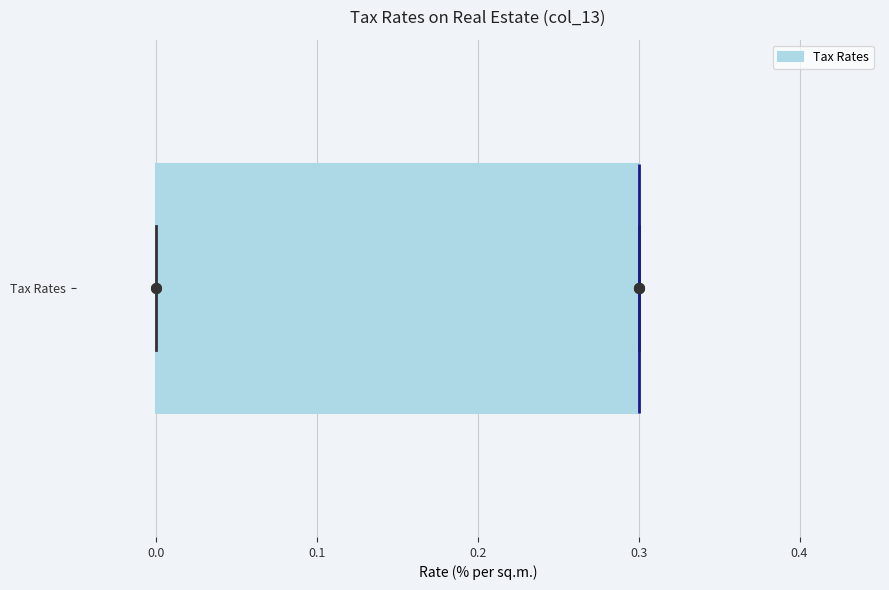

Read this box plot against the x-axis: the position of the median line, the range covered by the box, and the ends of both whiskers. The values are not printed on the chart, so give them approximately, as read against the axis.

median 0.3 (drawn on the box's right edge), box 0.0 to 0.3, whiskers 0.0 to 0.3